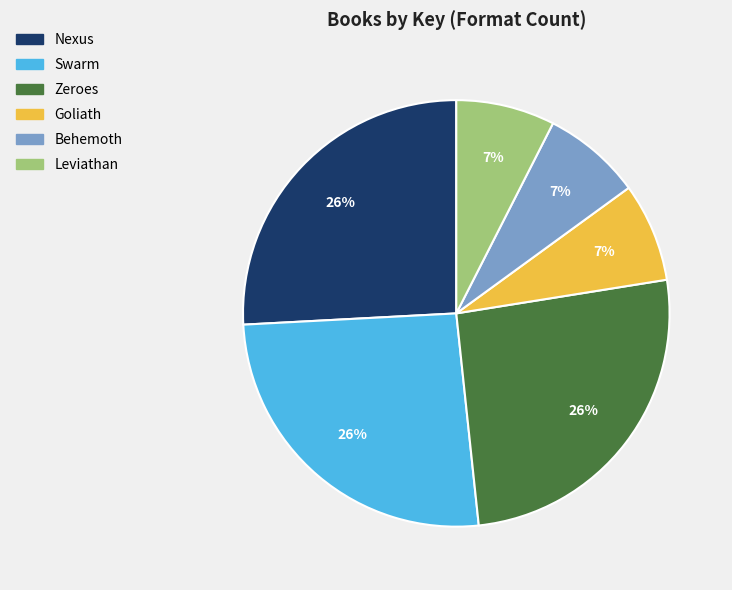

Is there a majority slice in this chart?

No